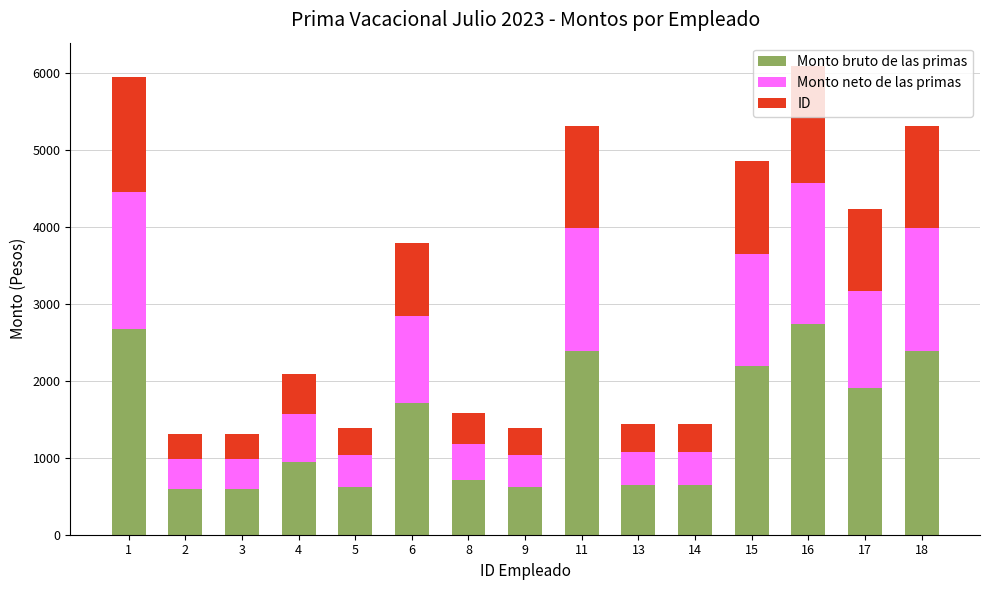

What is the highest value of the Monto bruto de las primas series?

2739.1